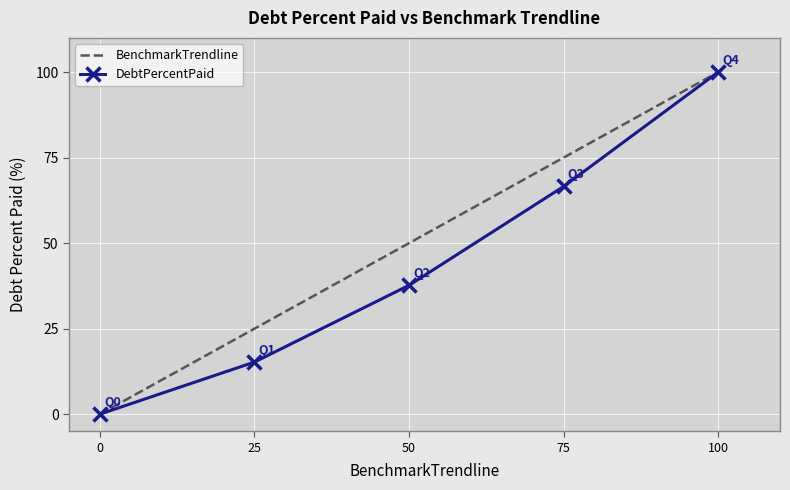

What is the spread (max minus min) of values at 50?

12.3